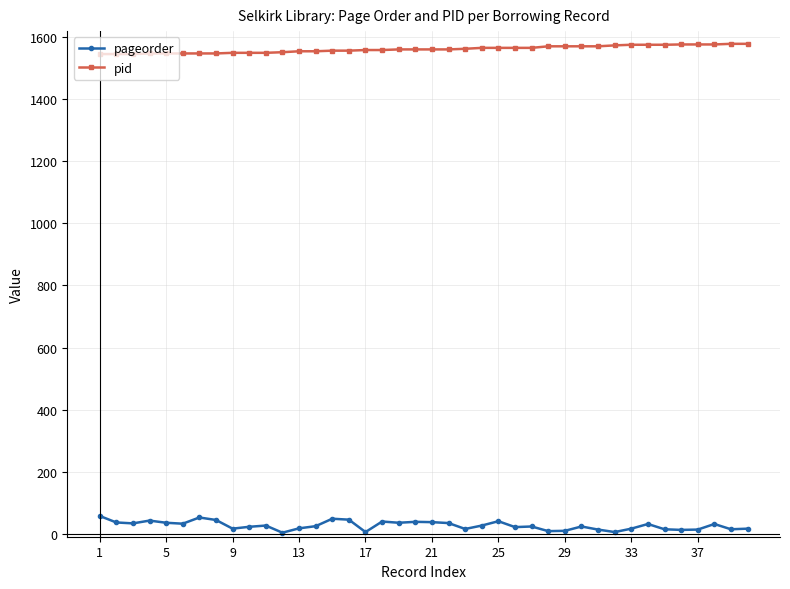

What is the maximum value shown in the chart?

1579